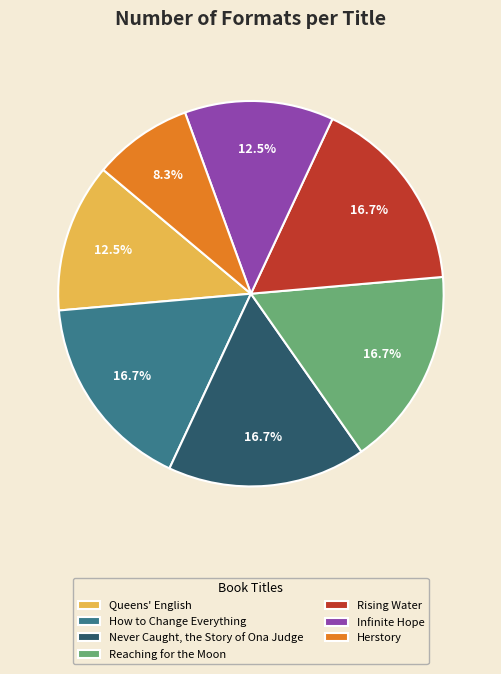

Count the number of slices in the pie.

7